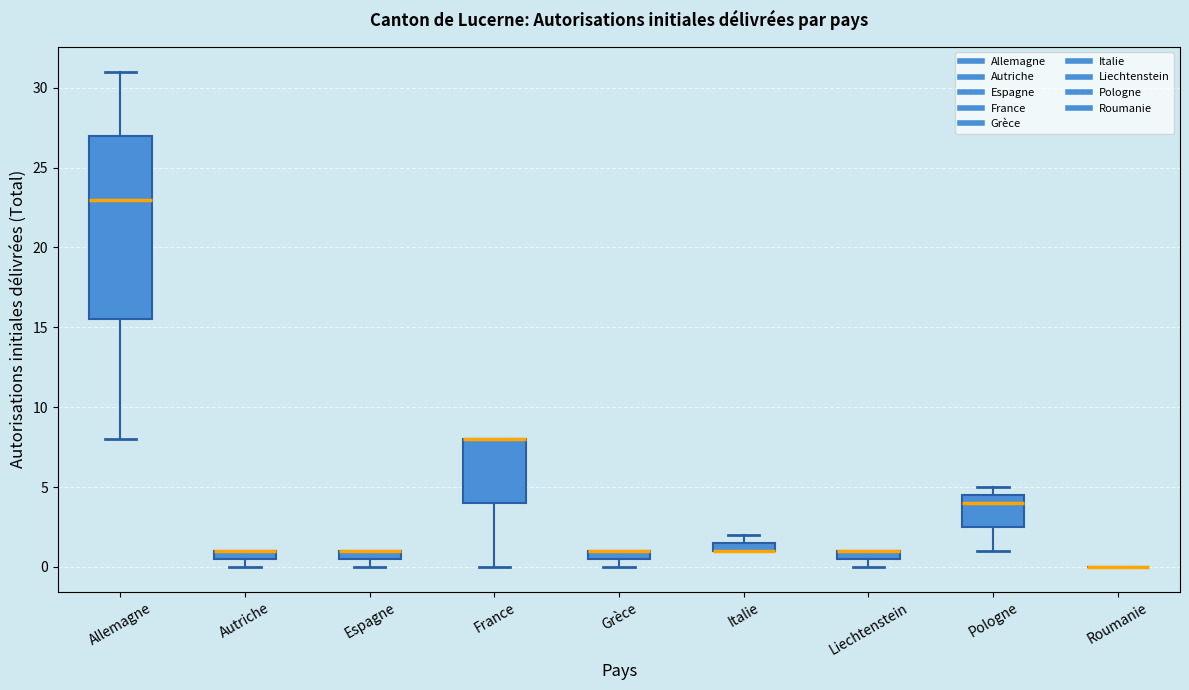

Which box is the tallest, from its lower edge to its upper edge?

Allemagne